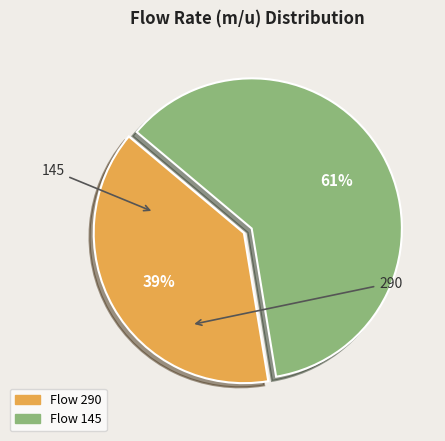

Which category has the biggest portion of the pie?

Flow 145